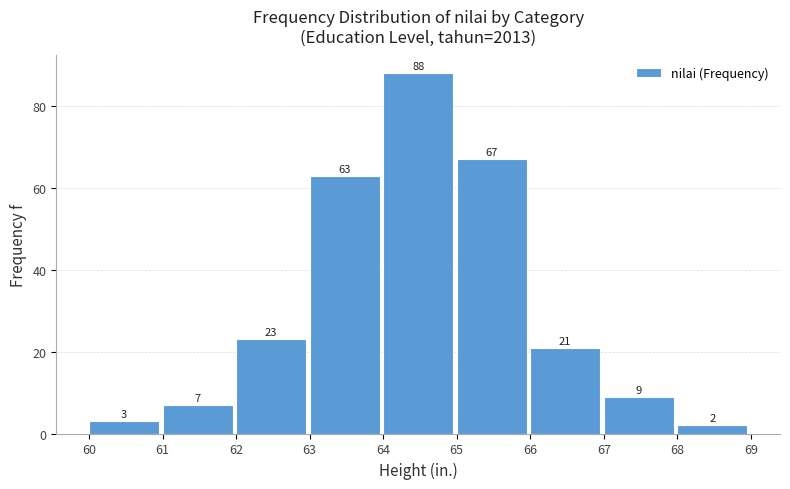

Reading right to left, transcribe all the data shown in this chart.

2	9	21	67	88	63	23	7	3